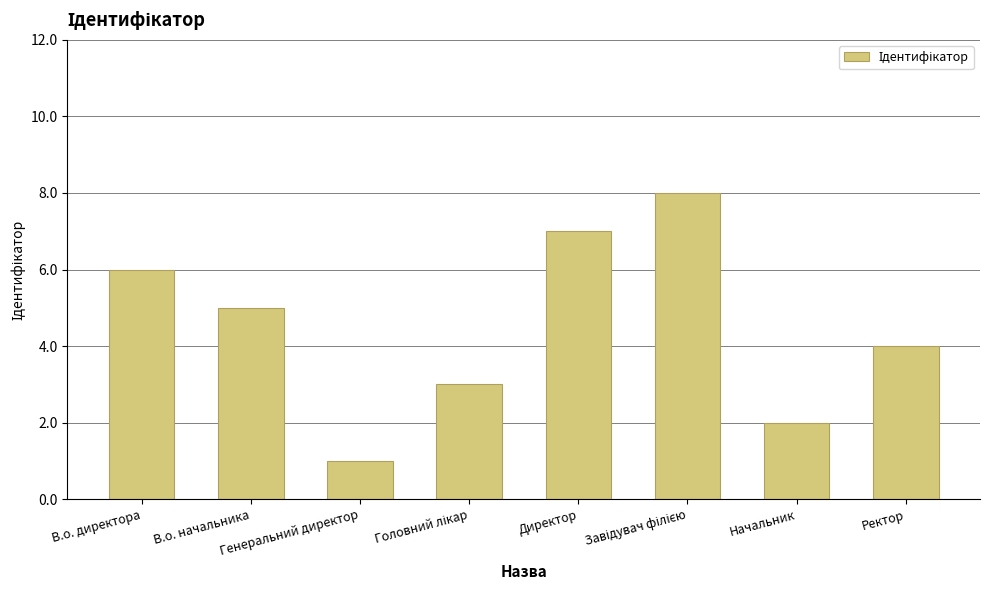

The chart shows a value of 5 at Ректор. True or false?

False